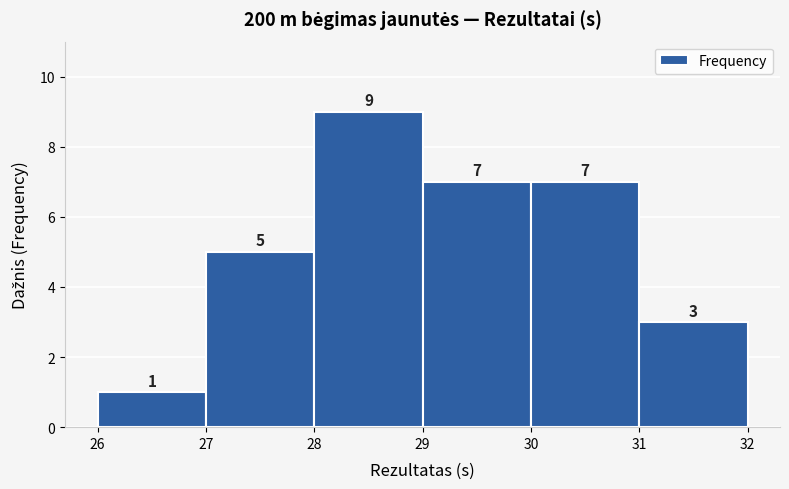

Reading left to right, transcribe this chart: for each bar, give the range it covers on the x-axis and its height.

26 to 27: 1
27 to 28: 5
28 to 29: 9
29 to 30: 7
30 to 31: 7
31 to 32: 3